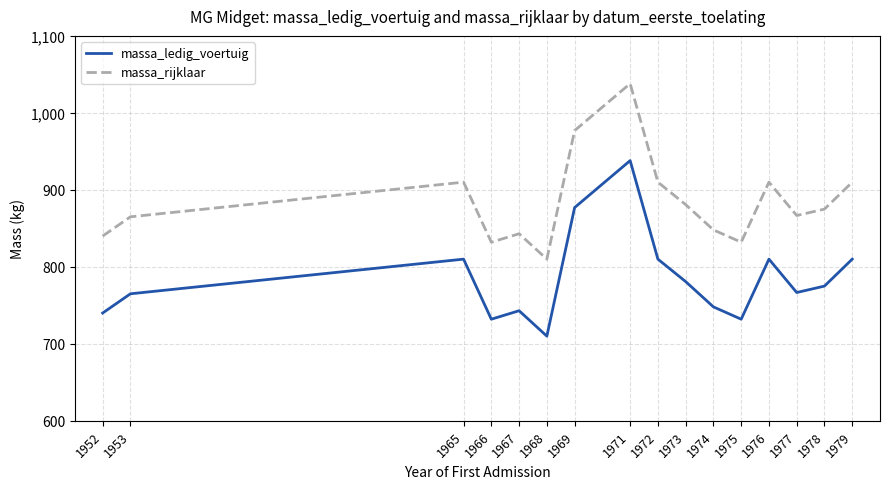

Rank the series by their average value, from highest to lowest.

massa_rijklaar, massa_ledig_voertuig